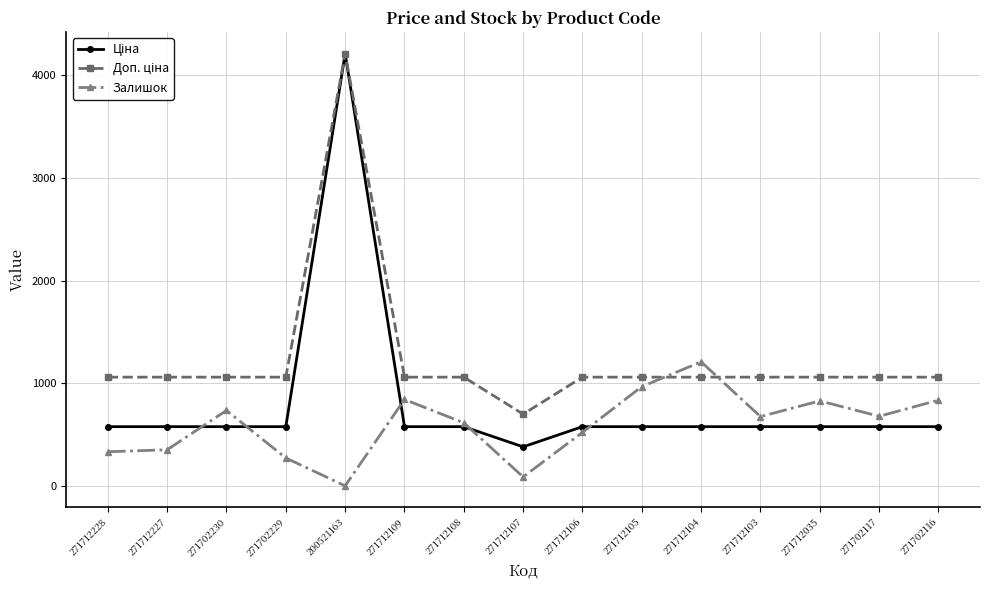

What is the sum of the Залишок values at 271712108 and 271702230?

1351.0